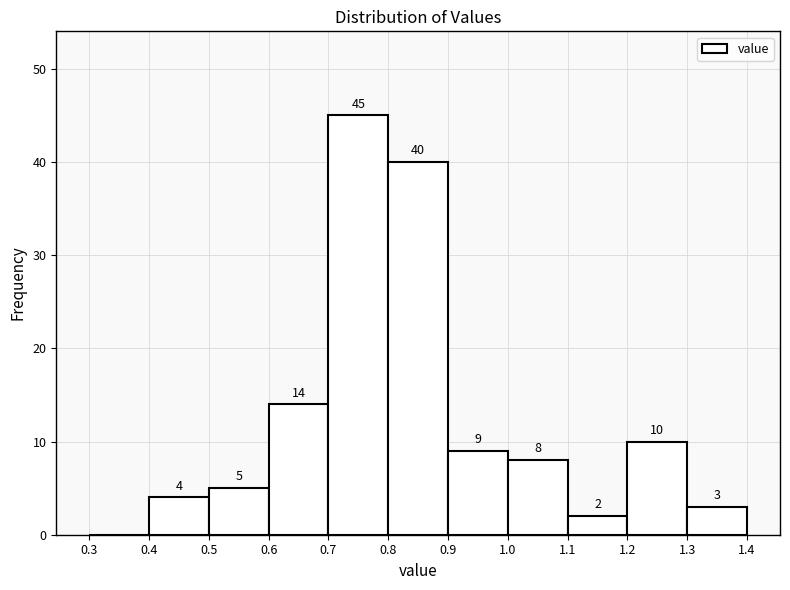

Which range on the x-axis has the tallest bar?

0.7 to 0.8